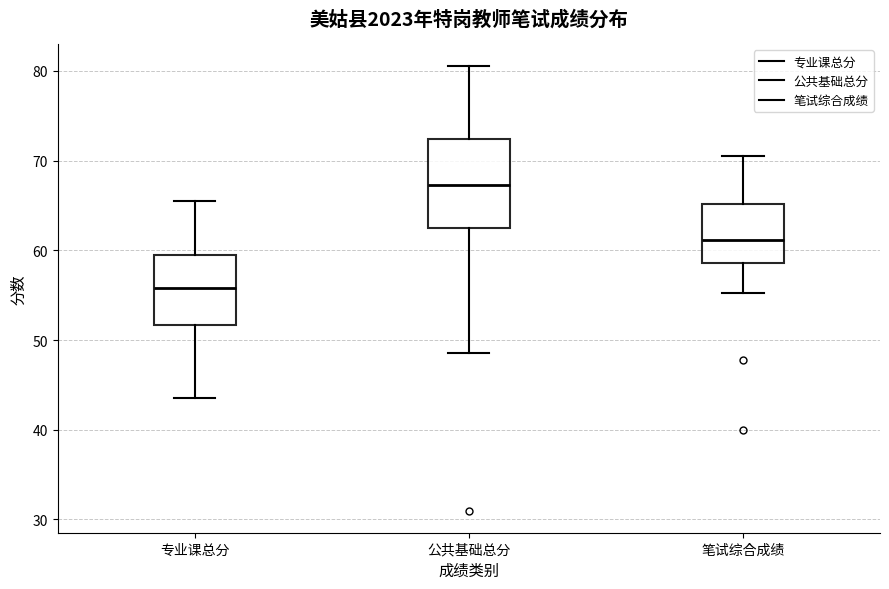

Reading left to right, transcribe this box plot: for each box, give where its median line is, the range the box spans, and where its two whiskers end, as read against the y-axis. The values are not printed on the chart, so give them approximately, as read against the axis.

专业课总分: median 56, box 52 to 60, whiskers 44 to 66
公共基础总分: median 67, box 63 to 72, whiskers 49 to 81
笔试综合成绩: median 61, box 59 to 65, whiskers 55 to 71